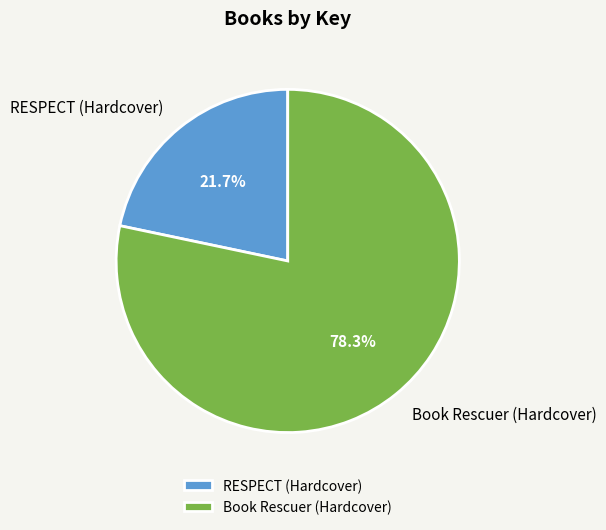

How many segments does this pie chart have?

2